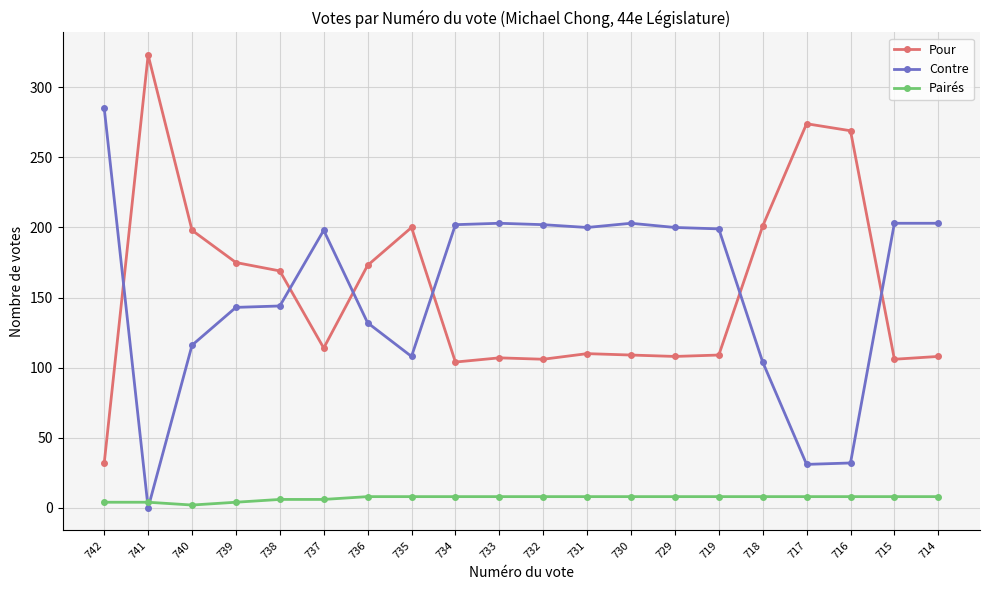

Which category has the highest value in the Contre series?

742